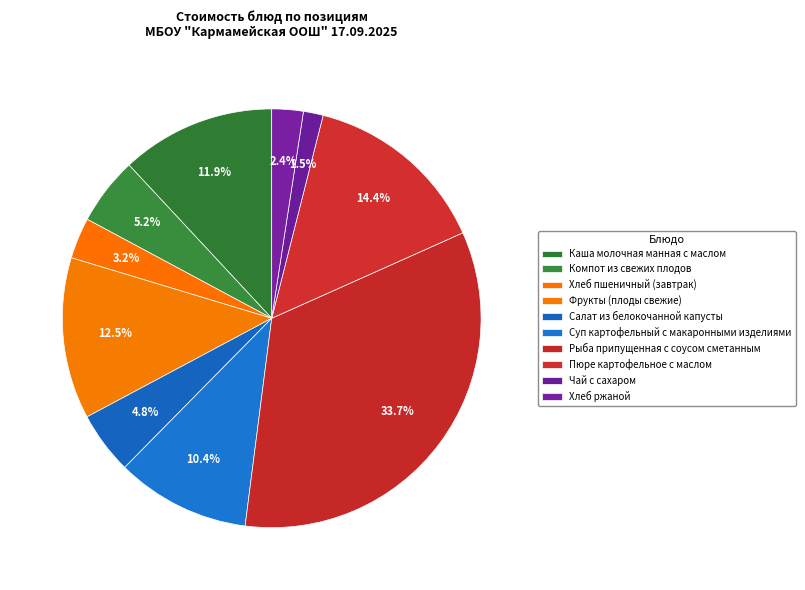

What is the ratio of the value at Пюре картофельное с маслом to the value at Суп картофельный с макаронными изделиями?

1.4